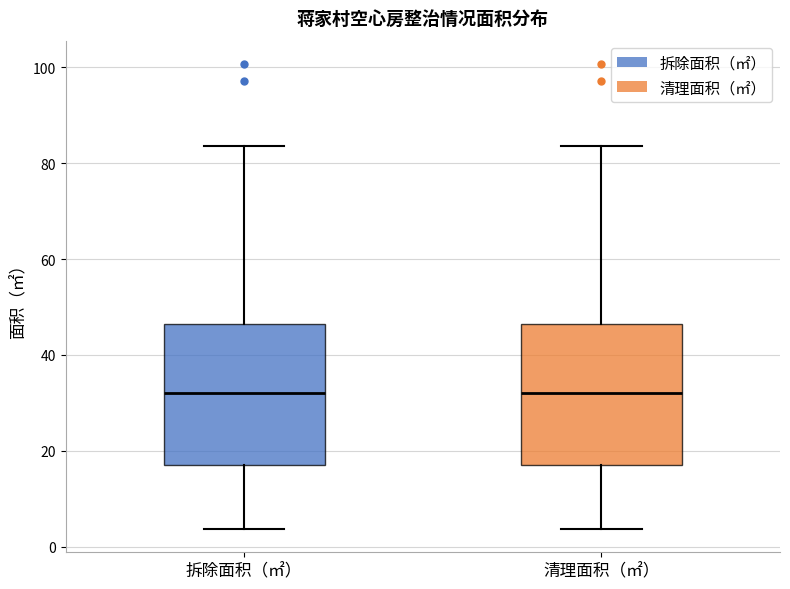

Reading left to right, read every box against the y-axis: the position of its median line, the range the box covers, and the ends of its whiskers. The values are not printed on the chart, so give them approximately, as read against the axis.

拆除面积（㎡）: median 32, box 18 to 46, whiskers 4 to 84
清理面积（㎡）: median 32, box 18 to 46, whiskers 4 to 84